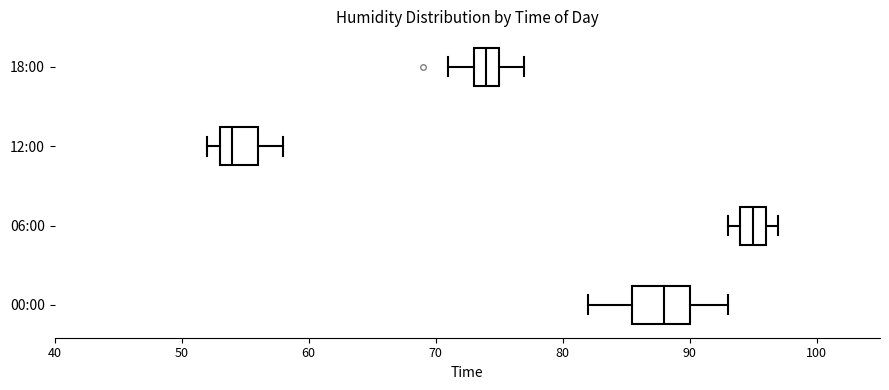

Which box's median line is the furthest to the right?

06:00